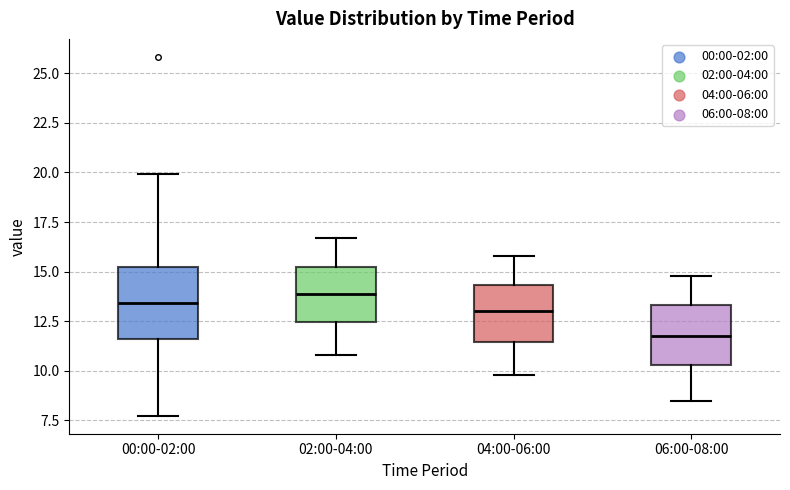

Where does the median line of the box for 02:00-04:00 sit on the y-axis? The values are not printed on the chart, so give them approximately, as read against the axis.

14.0